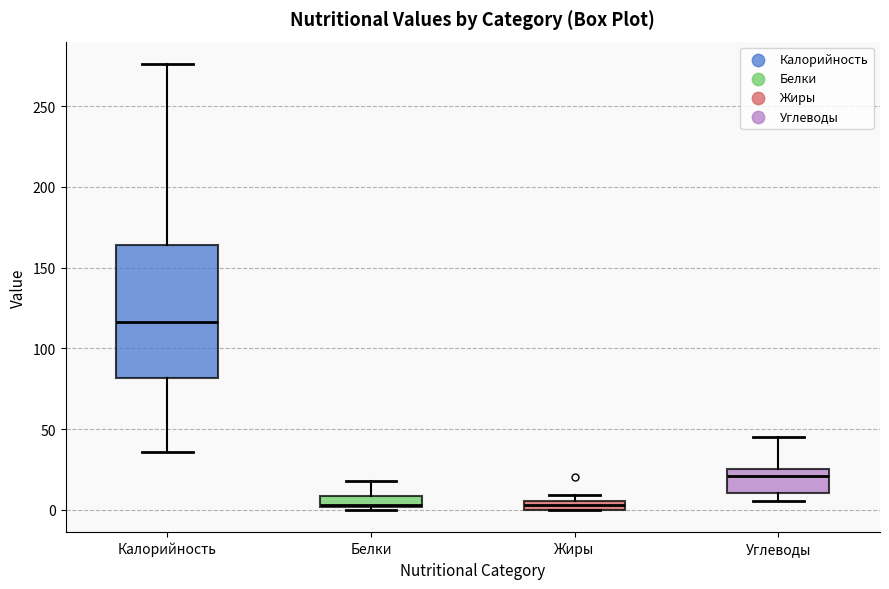

Comparing the boxes themselves (not the whiskers), which one is the tallest?

Калорийность